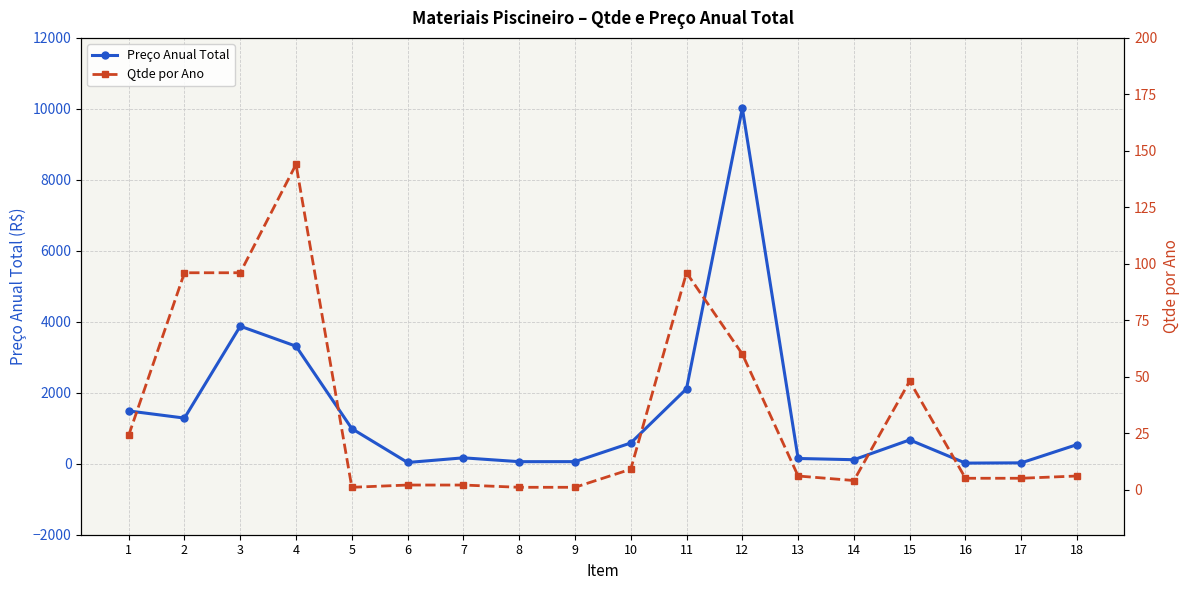

What are all the series names shown in the legend?

Preço Anual Total, Qtde por Ano